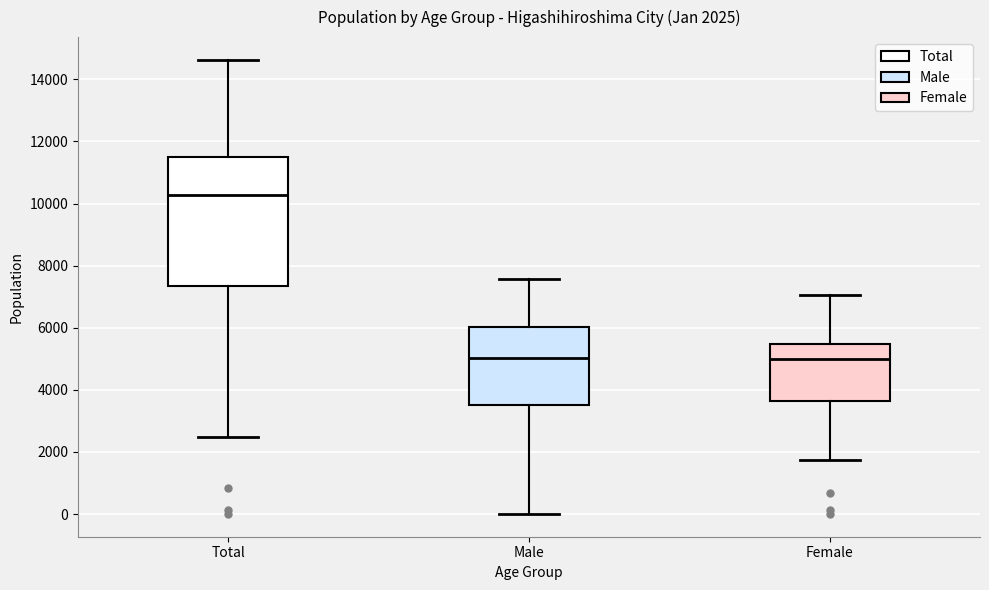

Which box's median line is the highest?

Total